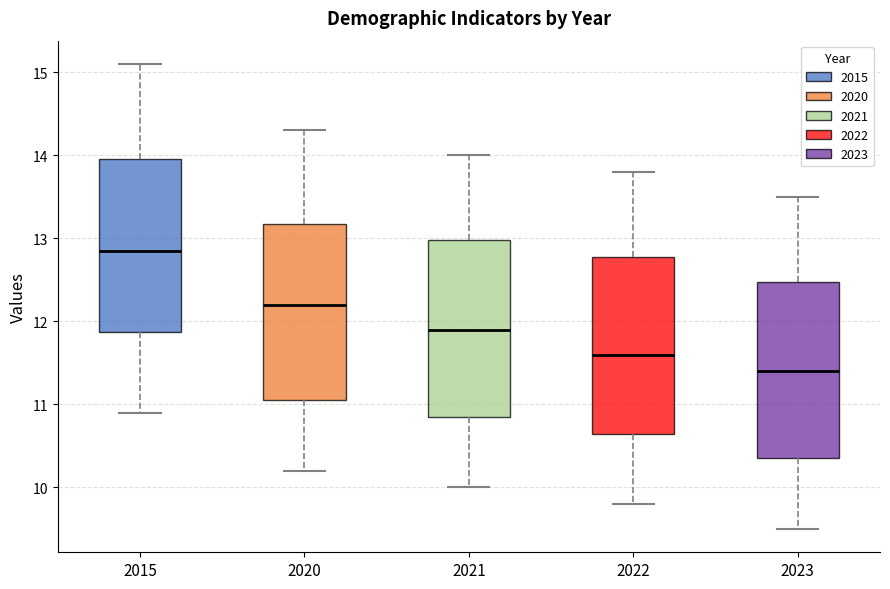

Reading left to right, read every box against the y-axis: the position of its median line, the range the box covers, and the ends of its whiskers. The values are not printed on the chart, so give them approximately, as read against the axis.

2015: median 12.9, box 11.9 to 14.0, whiskers 10.9 to 15.1
2020: median 12.2, box 11.1 to 13.2, whiskers 10.2 to 14.3
2021: median 11.9, box 10.9 to 13.0, whiskers 10.0 to 14.0
2022: median 11.6, box 10.7 to 12.8, whiskers 9.8 to 13.8
2023: median 11.4, box 10.4 to 12.5, whiskers 9.5 to 13.5